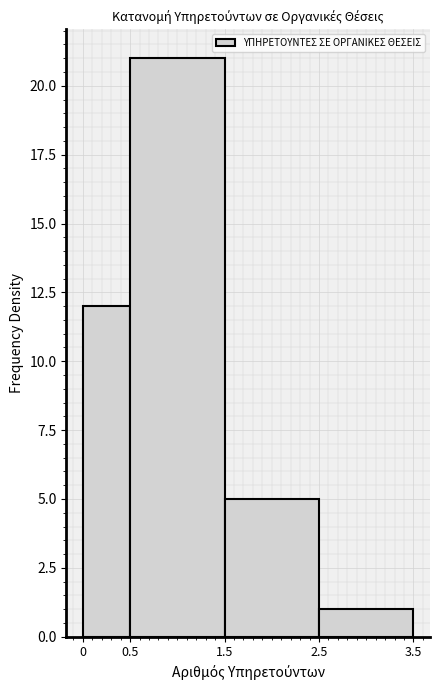

Reading left to right, transcribe this chart: for each bar, give the range it covers on the x-axis and its height. The values are not printed on the chart, so give them approximately, as read against the axis.

0 to 0.5: 12
0.5 to 1.5: 21
1.5 to 2.5: 5
2.5 to 3.5: 1